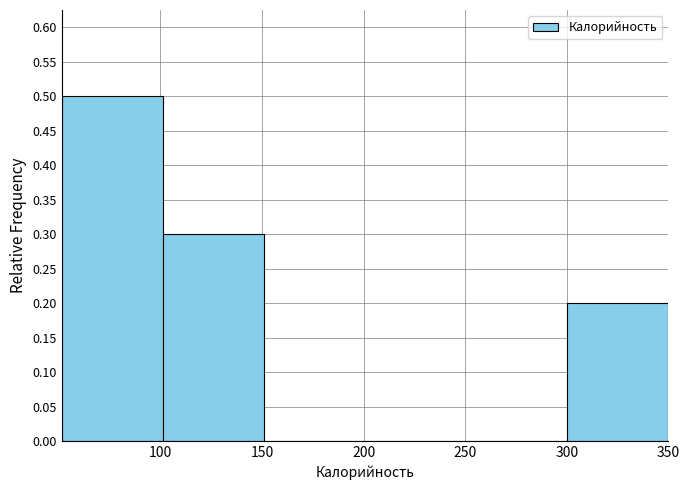

Reading left to right, transcribe this chart: for each bar, give the range it covers on the x-axis and its height. Neither the bar edges nor the heights are printed on the chart, so give them approximately, as read against the axes.

50 to 100: 0.5
100 to 150: 0.3
150 to 200: 0
200 to 250: 0
250 to 300: 0
300 to 350: 0.2